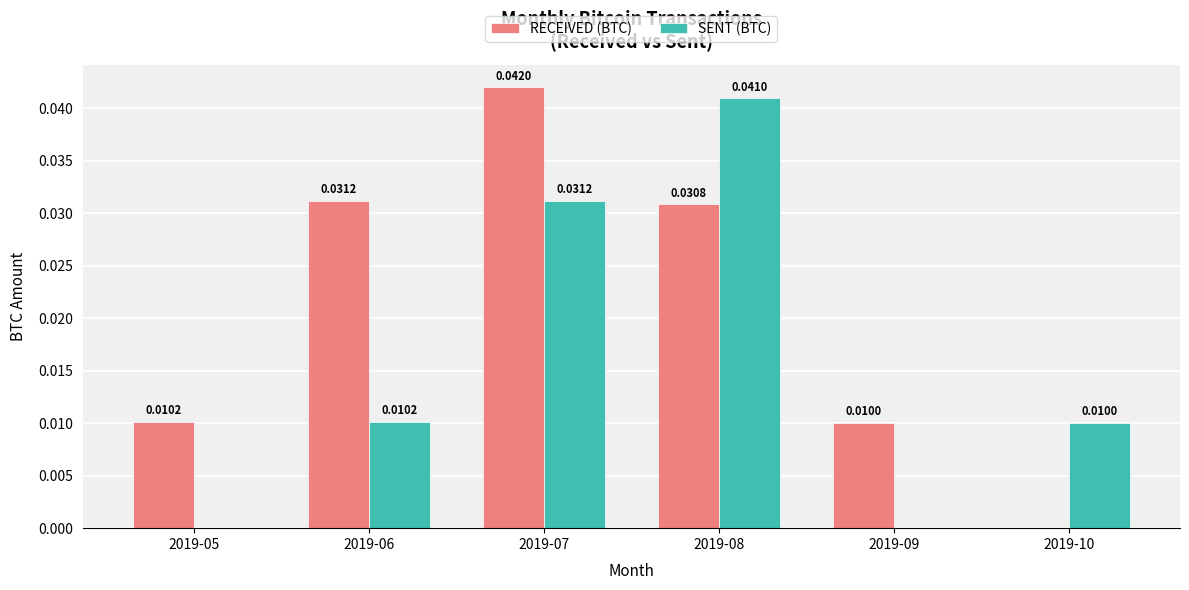

At which category is the sum across all series the highest?

2019-07